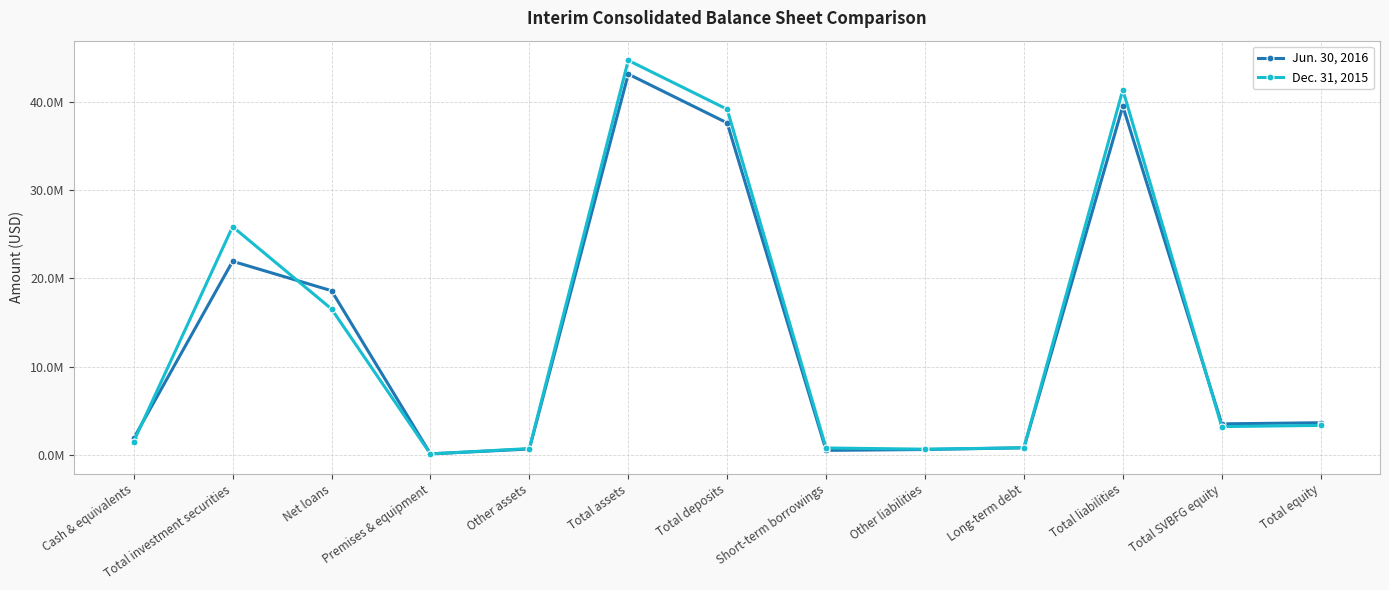

Between Cash & equivalents and Other assets, which is larger?

Cash & equivalents